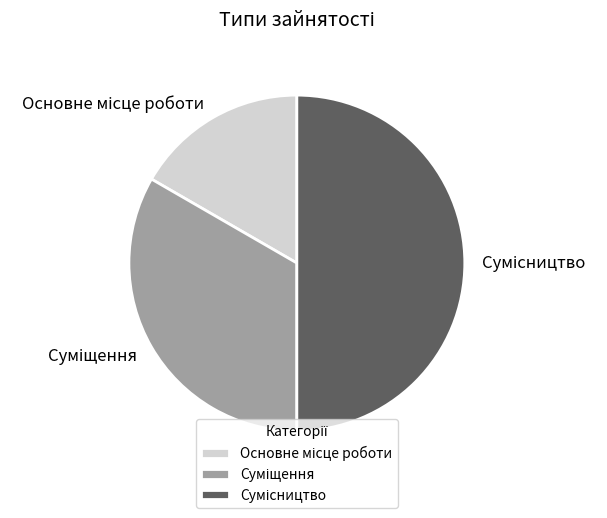

Is the sum of Сумісництво and Суміщення greater than half?

Yes